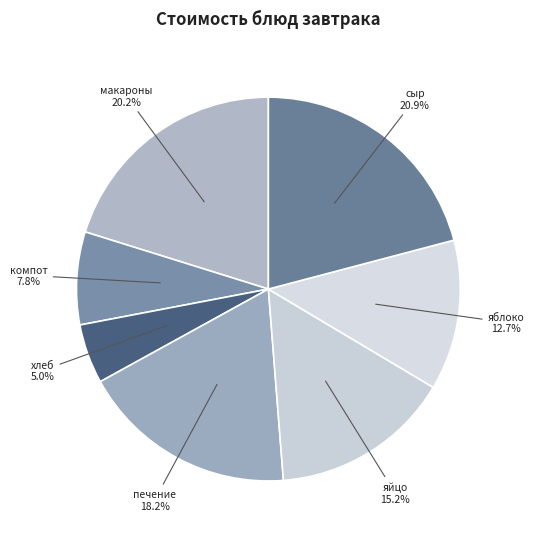

What is the ratio of the value at яйцо to the value at хлеб?

3.0